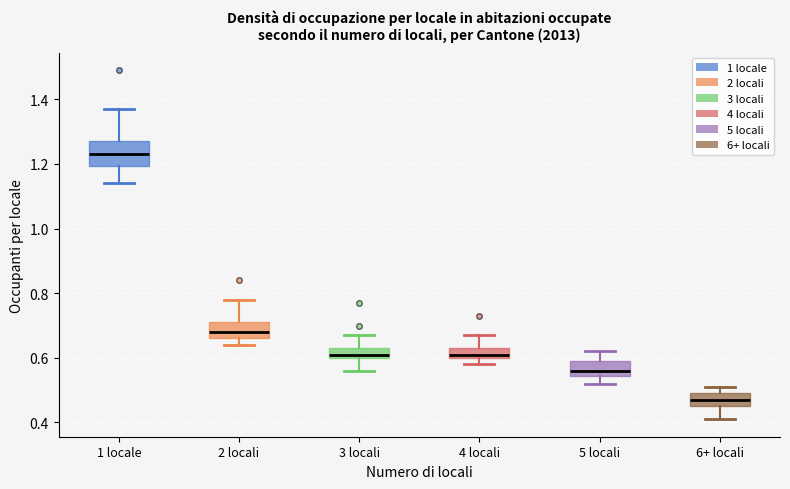

Reading left to right, read every box against the y-axis: the position of its median line, the range the box covers, and the ends of its whiskers. The values are not printed on the chart, so give them approximately, as read against the axis.

1 locale: median 1.24, box 1.20 to 1.28, whiskers 1.14 to 1.38
2 locali: median 0.68, box 0.66 to 0.72, whiskers 0.64 to 0.78
3 locali: median 0.62, box 0.60 to 0.64, whiskers 0.56 to 0.68
4 locali: median 0.62, box 0.60 to 0.64, whiskers 0.58 to 0.68
5 locali: median 0.56, box 0.54 to 0.60, whiskers 0.52 to 0.62
6+ locali: median 0.48, box 0.46 to 0.50, whiskers 0.42 to 0.52